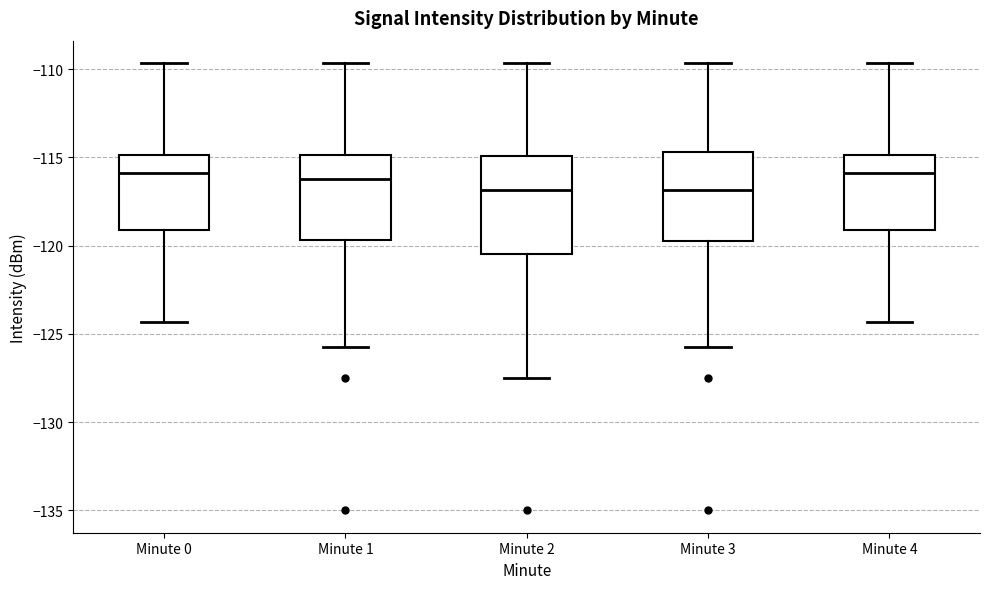

Reading left to right, read every box against the y-axis: the position of its median line, the range the box covers, and the ends of its whiskers. The values are not printed on the chart, so give them approximately, as read against the axis.

Minute 0: median -116.0, box -119.0 to -115.0, whiskers -124.5 to -109.5
Minute 1: median -116.0, box -119.5 to -115.0, whiskers -126.0 to -109.5
Minute 2: median -117.0, box -120.5 to -115.0, whiskers -127.5 to -109.5
Minute 3: median -117.0, box -119.5 to -114.5, whiskers -126.0 to -109.5
Minute 4: median -116.0, box -119.0 to -115.0, whiskers -124.5 to -109.5